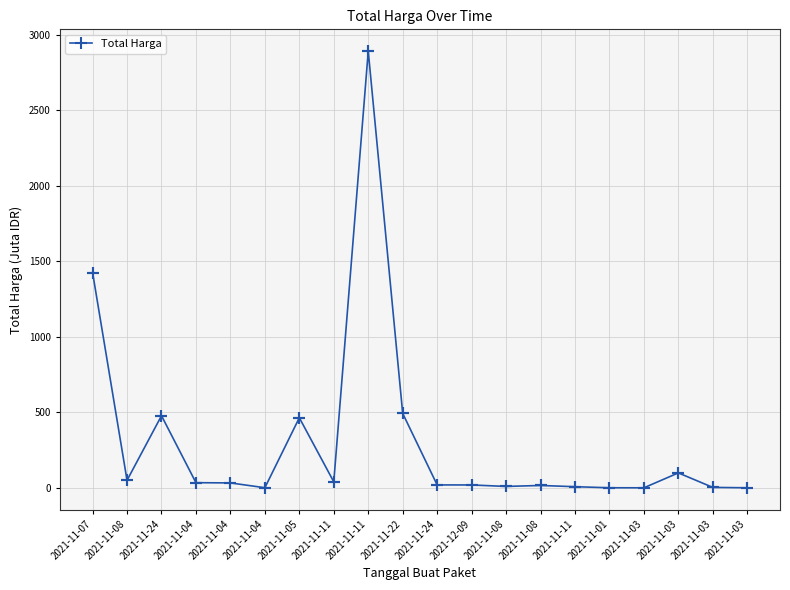

What is the change in value from 2021-11-07 to 2021-11-05?

-961.9